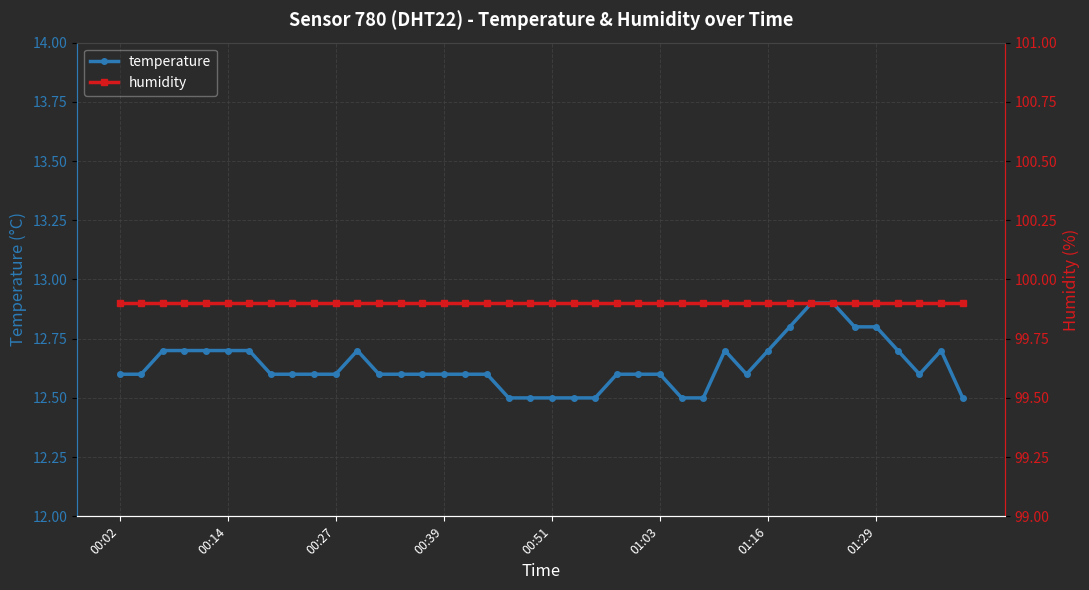

What is the sum of all humidity values?

3996.0